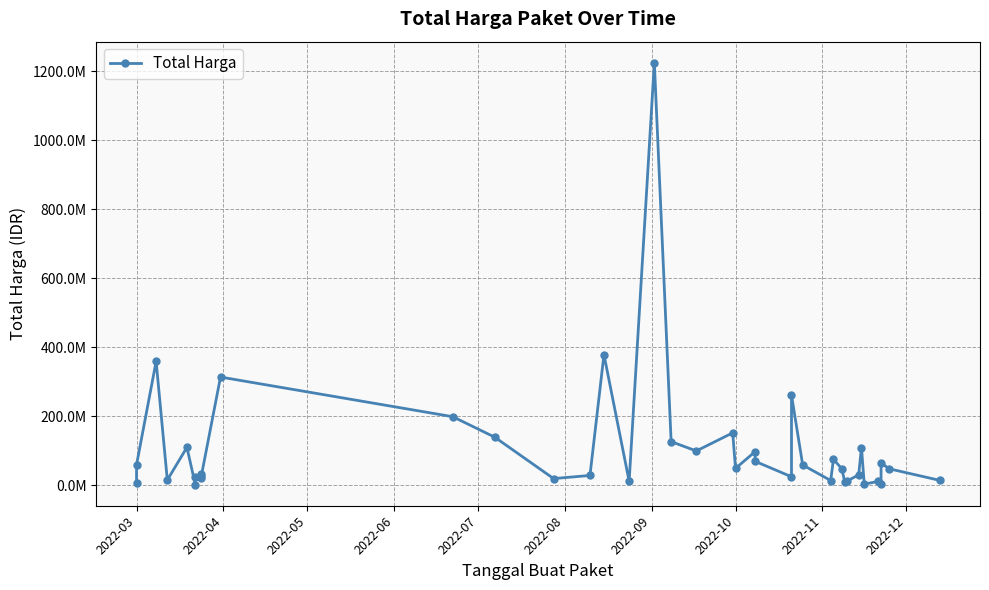

How many series are shown in this chart?

1